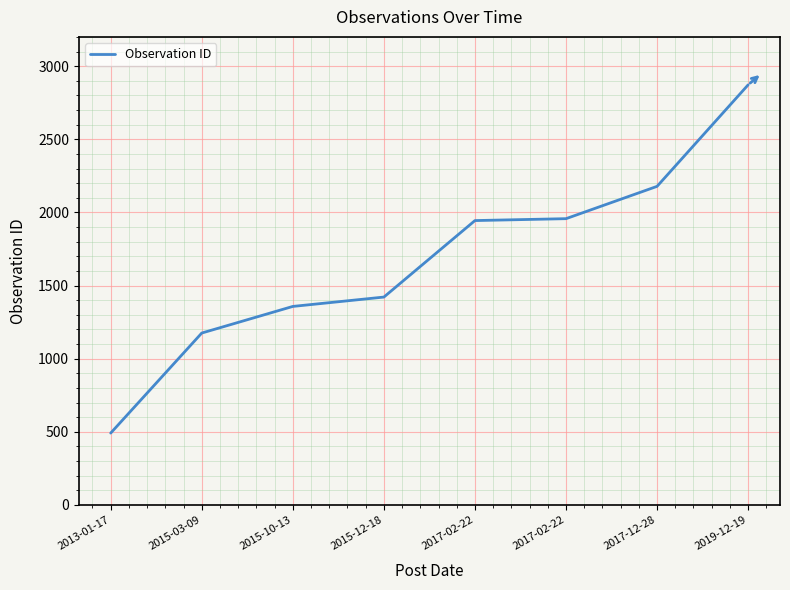

Count the number of categories in the chart.

8